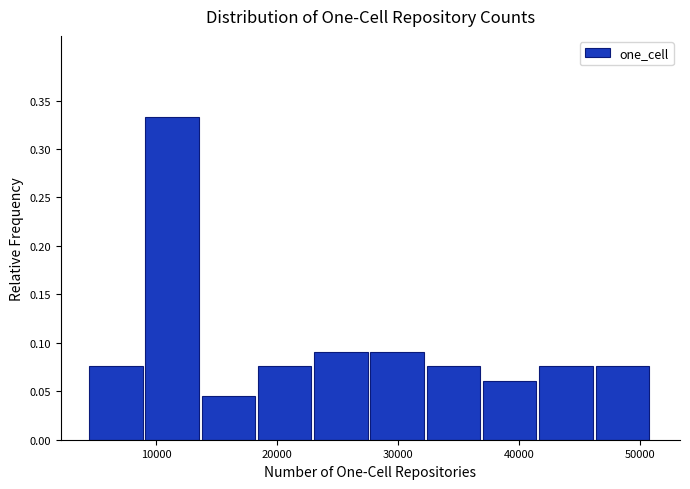

Over which range of the x-axis is the bar tallest?

9000 to 14000